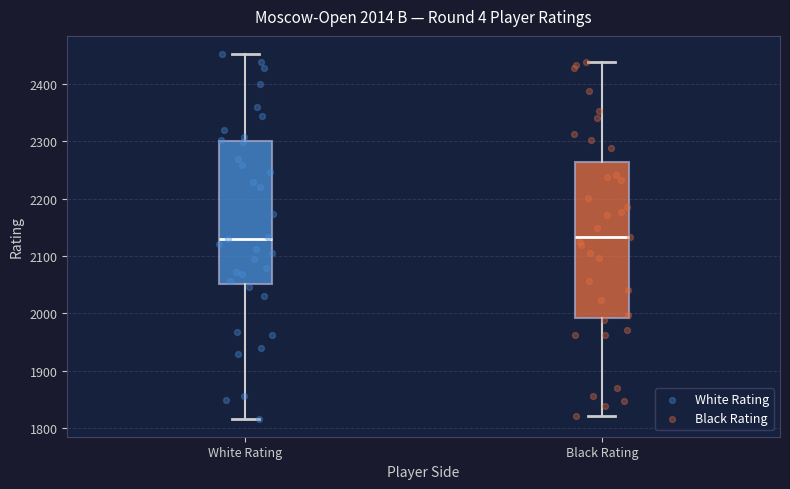

Reading left to right, read every box against the y-axis: the position of its median line, the range the box covers, and the ends of its whiskers. The values are not printed on the chart, so give them approximately, as read against the axis.

White Rating: median 2130, box 2050 to 2300, whiskers 1820 to 2450
Black Rating: median 2130, box 1990 to 2260, whiskers 1820 to 2440